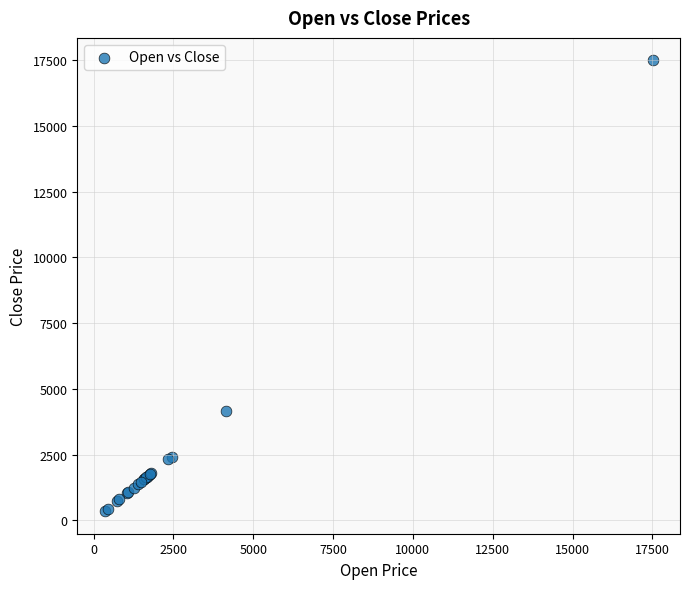

What Y value in the scatter plot is closest to 8918?

4162.9